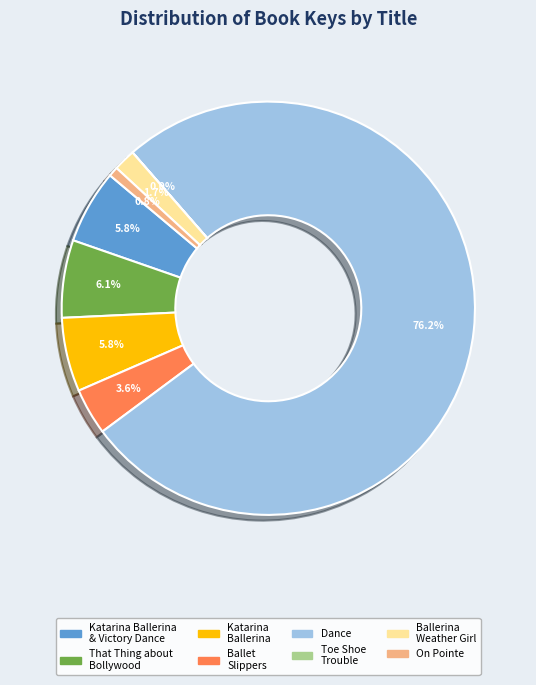

Does any single category account for the majority?

Yes